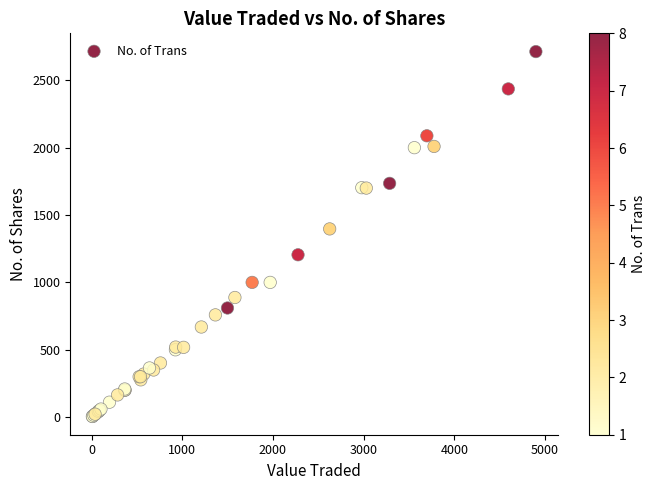

What Y value in the scatter plot is closest to 1359?

1397